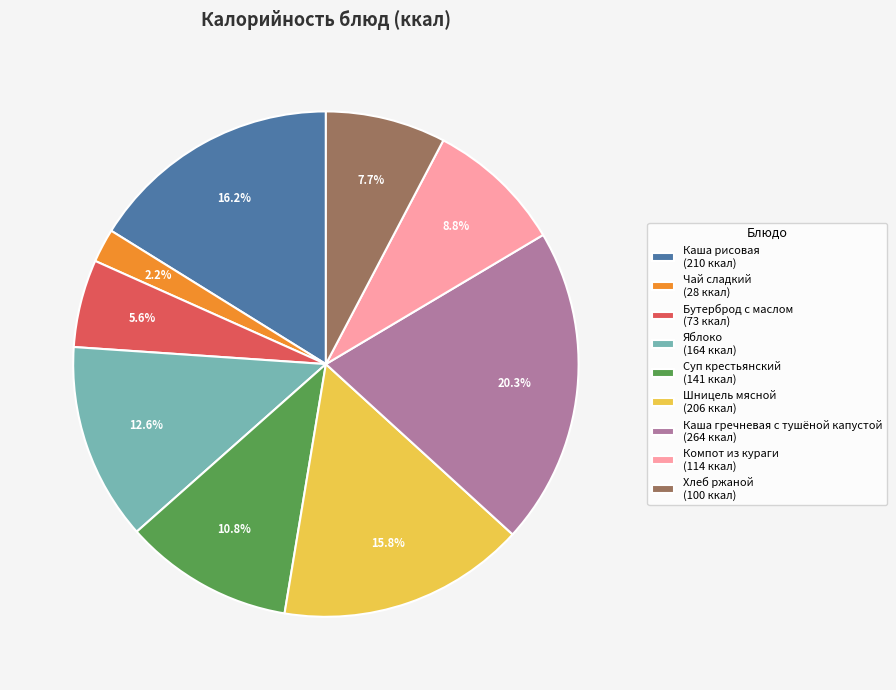

How much of the chart is everything except Каша гречневая с тушёной капустой (264 ккал)?

79.7%